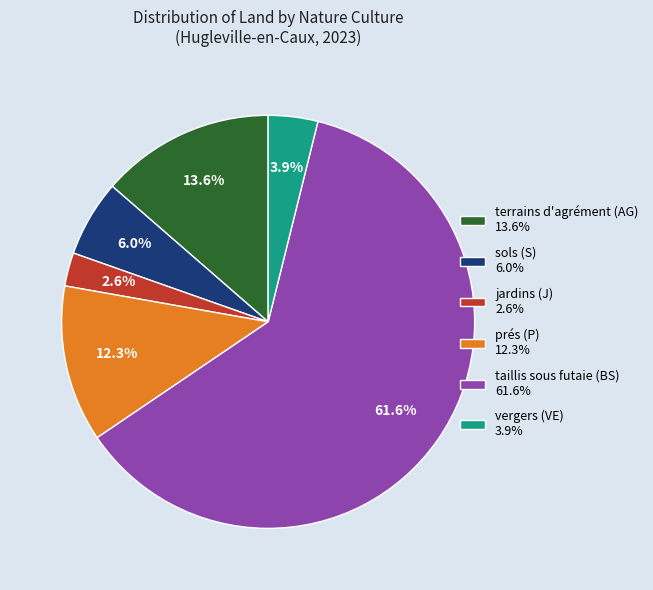

To the nearest percent, what is the average slice percentage?

17%